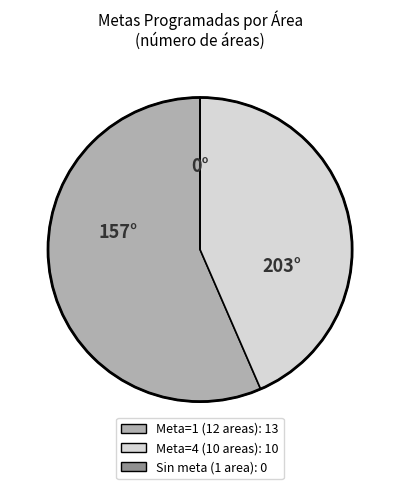

Is there a majority slice in this chart?

Yes